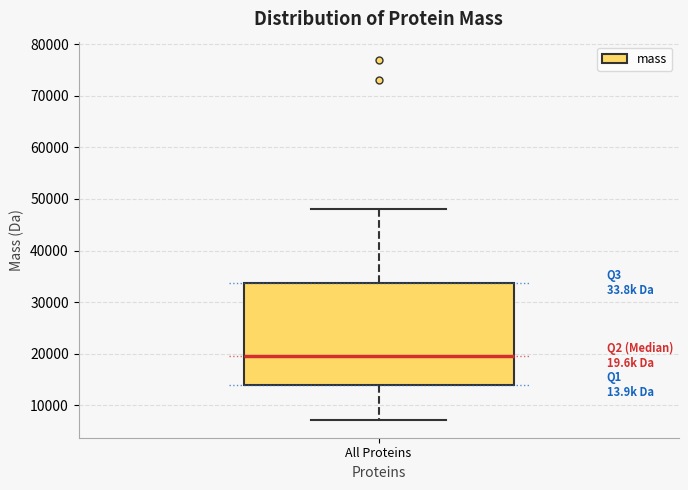

Where does the median line of the box for All Proteins sit on the y-axis? The values are not printed on the chart, so give them approximately, as read against the axis.

20000